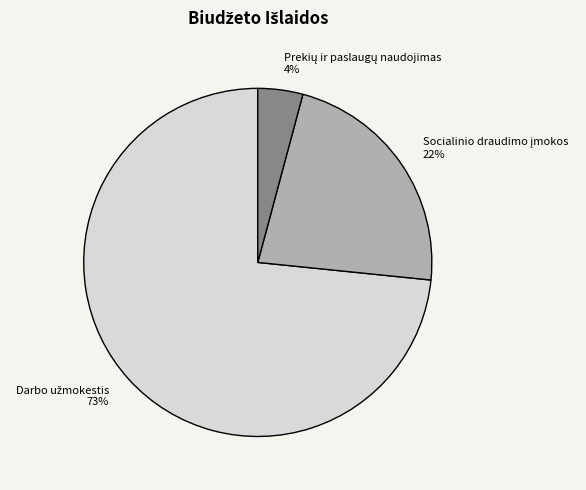

Is there any slice that represents more than half of the pie?

Yes